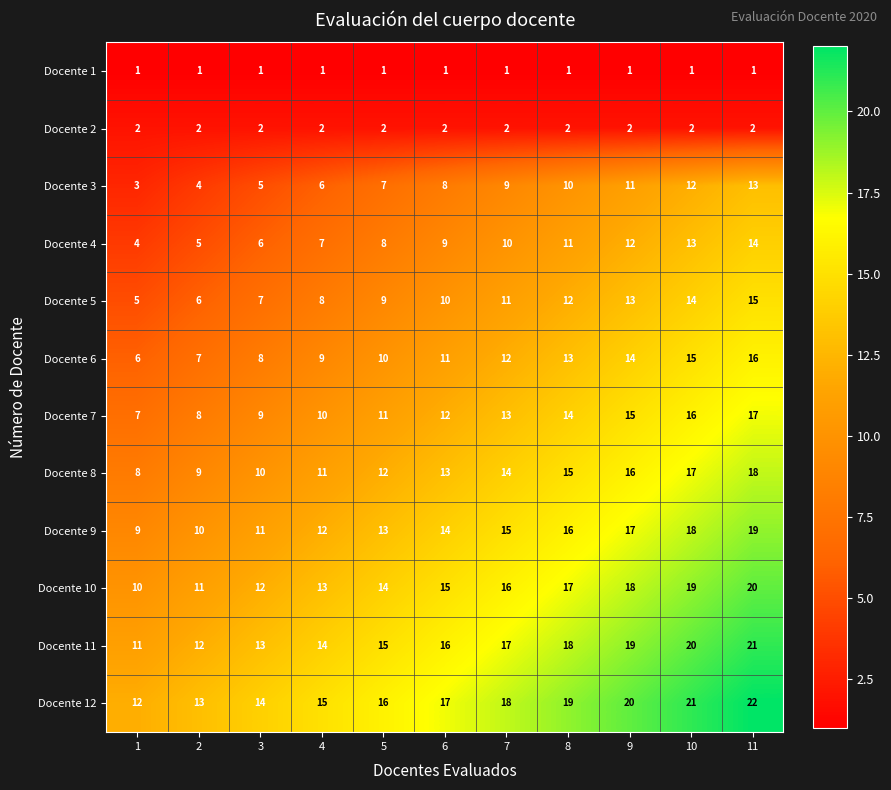

What is the difference between the maximum and minimum values in the Docente 11 series?

10